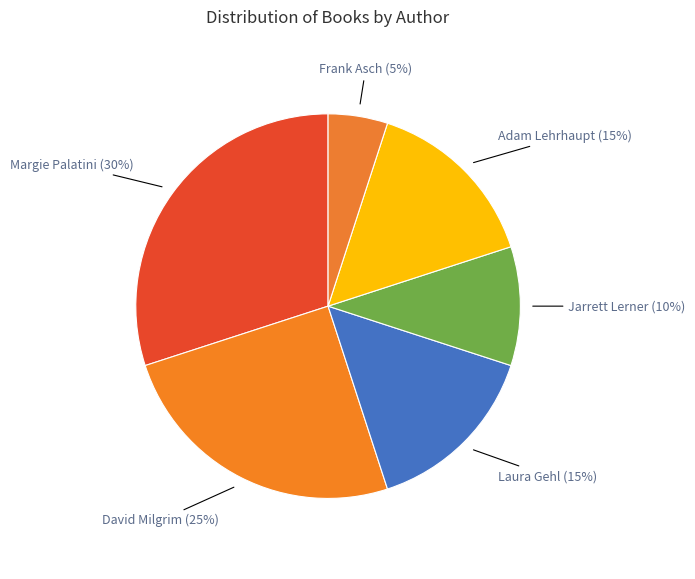

How many slices are in this pie chart?

6